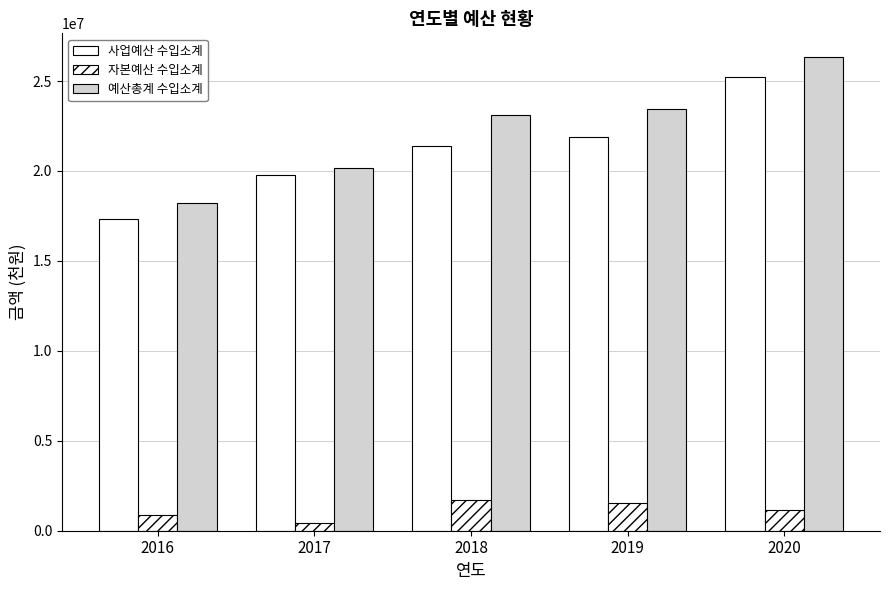

List the series in order of their peak value, highest first.

예산총계 수입소계, 사업예산 수입소계, 자본예산 수입소계